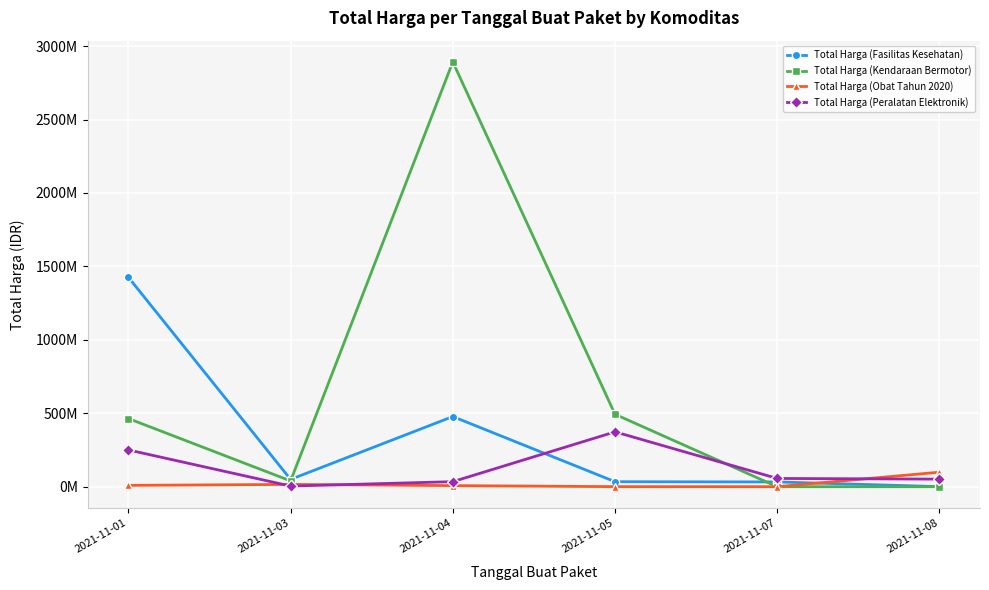

What are all the series names shown in the legend?

Total Harga (Fasilitas Kesehatan), Total Harga (Kendaraan Bermotor), Total Harga (Obat Tahun 2020), Total Harga (Peralatan Elektronik)